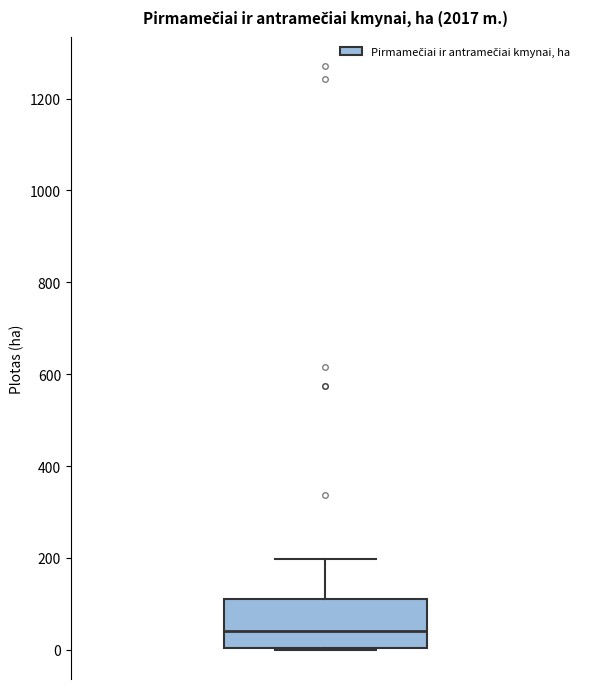

Read this box plot against the y-axis: the position of the median line, the range covered by the box, and the ends of both whiskers. The values are not printed on the chart, so give them approximately, as read against the axis.

median 40, box 0 to 120, whiskers 0 to 200